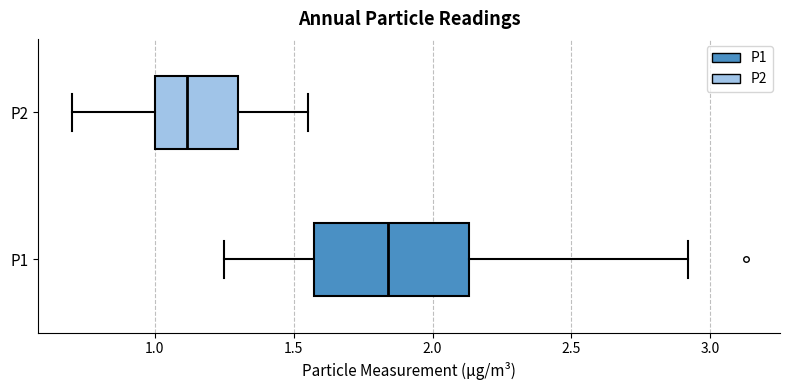

Comparing the boxes themselves (not the whiskers), which one is the widest?

P1